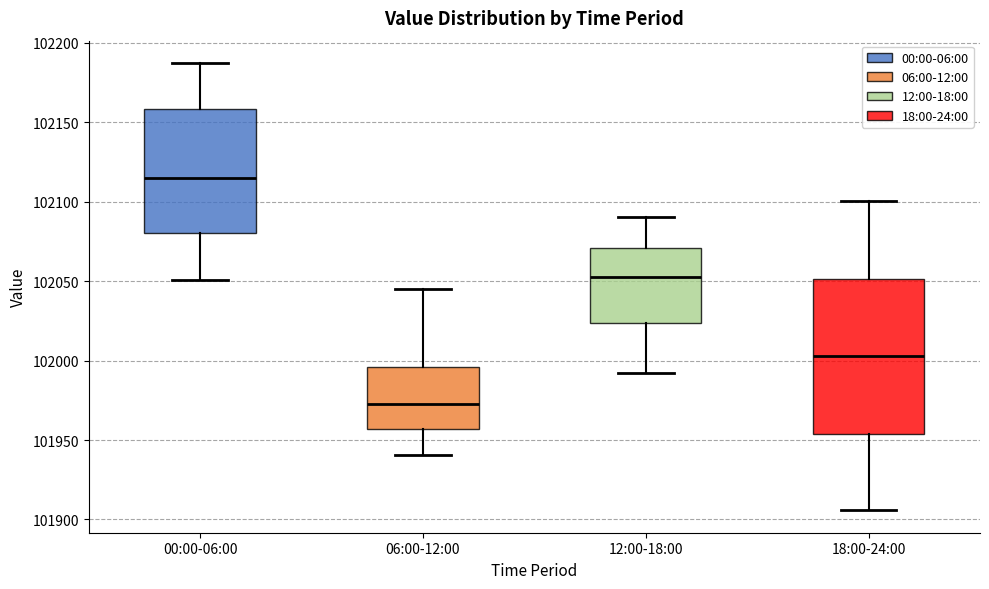

Reading left to right, transcribe this box plot: for each box, give where its median line is, the range the box spans, and where its two whiskers end, as read against the y-axis. The values are not printed on the chart, so give them approximately, as read against the axis.

00:00-06:00: median 102115, box 102080 to 102160, whiskers 102050 to 102185
06:00-12:00: median 101970, box 101955 to 101995, whiskers 101940 to 102045
12:00-18:00: median 102050, box 102025 to 102070, whiskers 101990 to 102090
18:00-24:00: median 102005, box 101955 to 102050, whiskers 101905 to 102100